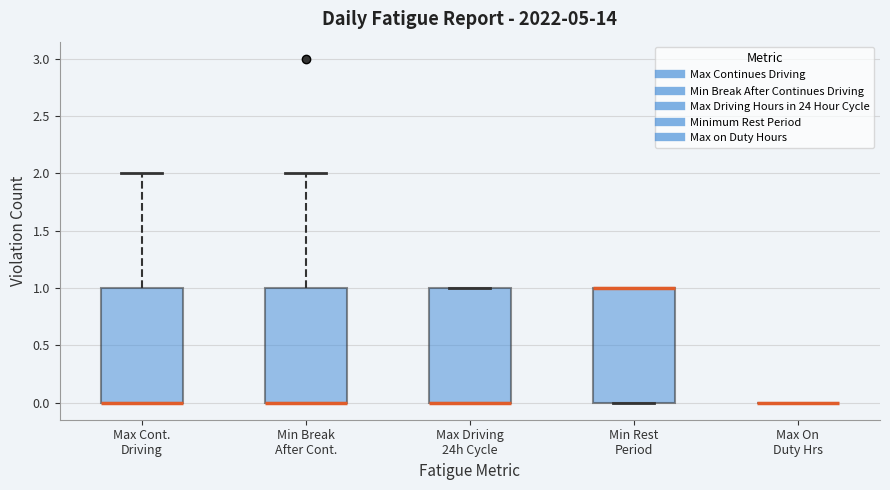

Reading left to right, read every box against the y-axis: the position of its median line, the range the box covers, and the ends of its whiskers. The values are not printed on the chart, so give them approximately, as read against the axis.

Max Cont. Driving: median 0 (drawn on the box's lower edge), box 0 to 1, whiskers 0 to 2
Min Break After Cont.: median 0 (drawn on the box's lower edge), box 0 to 1, whiskers 0 to 2
Max Driving 24h Cycle: median 0 (drawn on the box's lower edge), box 0 to 1, whiskers 0 to 1
Min Rest Period: median 1 (drawn on the box's upper edge), box 0 to 1, whiskers 0 to 1
Max On Duty Hrs: box collapsed to a line at 0, whiskers 0 to 0